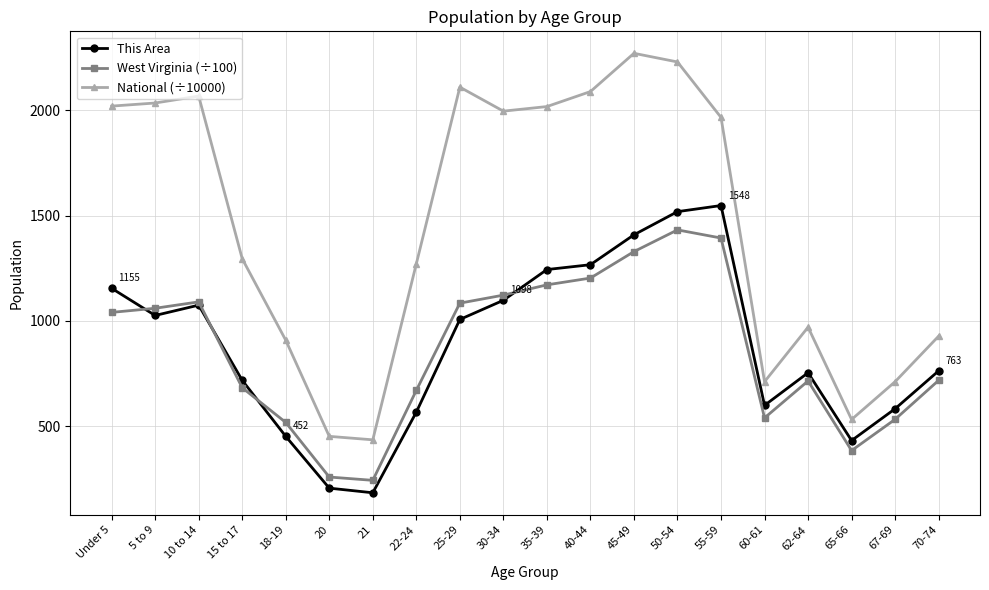

Is it true that This Area equals 1409.0 at 45-49?

True